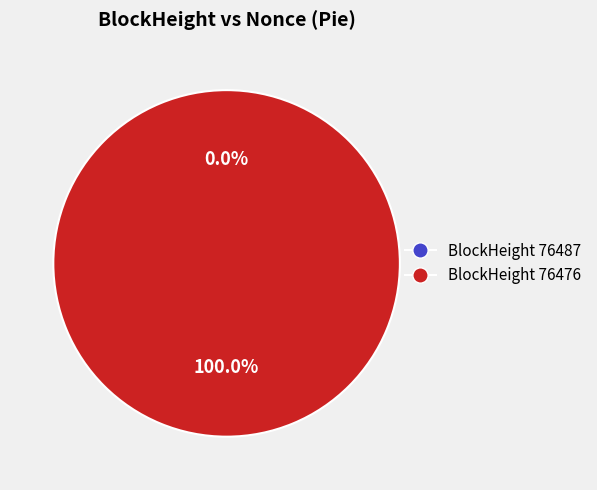

Is there a majority slice in this chart?

Yes